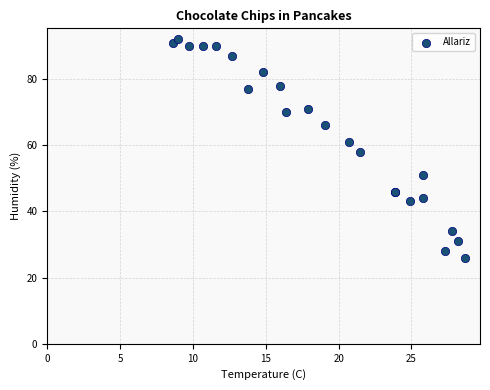

What Y value in the scatter plot is closest to 59?

58